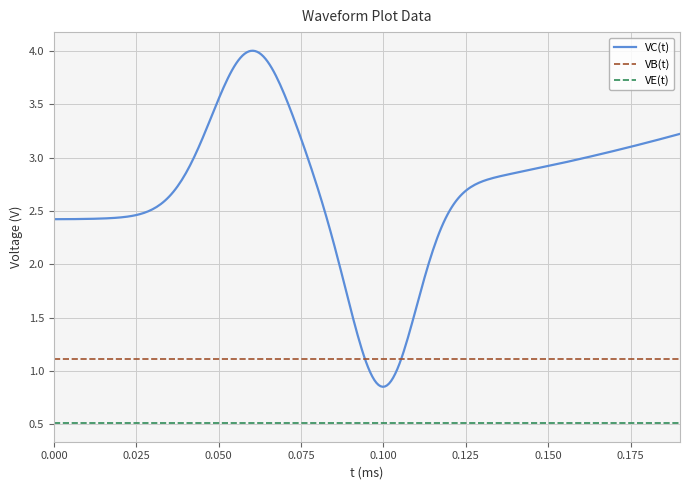

What are all the series names shown in the legend?

VC(t), VB(t), VE(t)